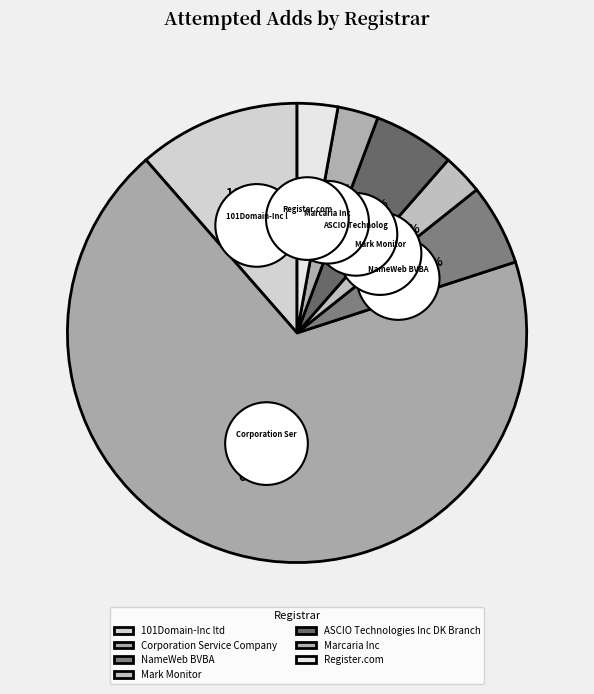

What is the change in value from ASCIO Technologies Inc DK Branch to Register.com?

-1